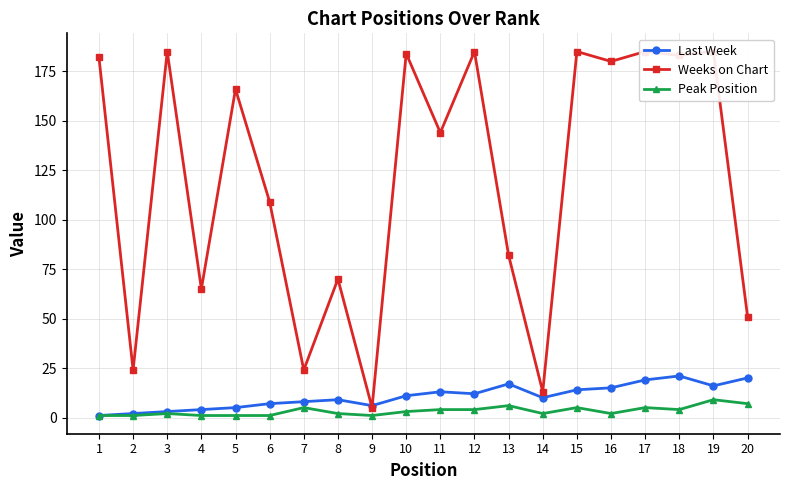

True or false: Weeks on Chart has a value of 262 at 17.

False